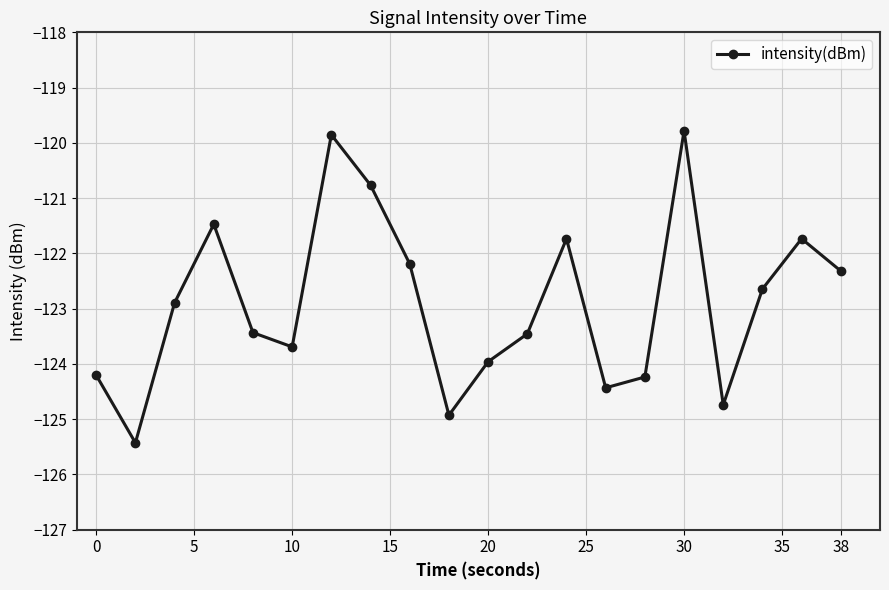

How many lines are shown in the chart?

1